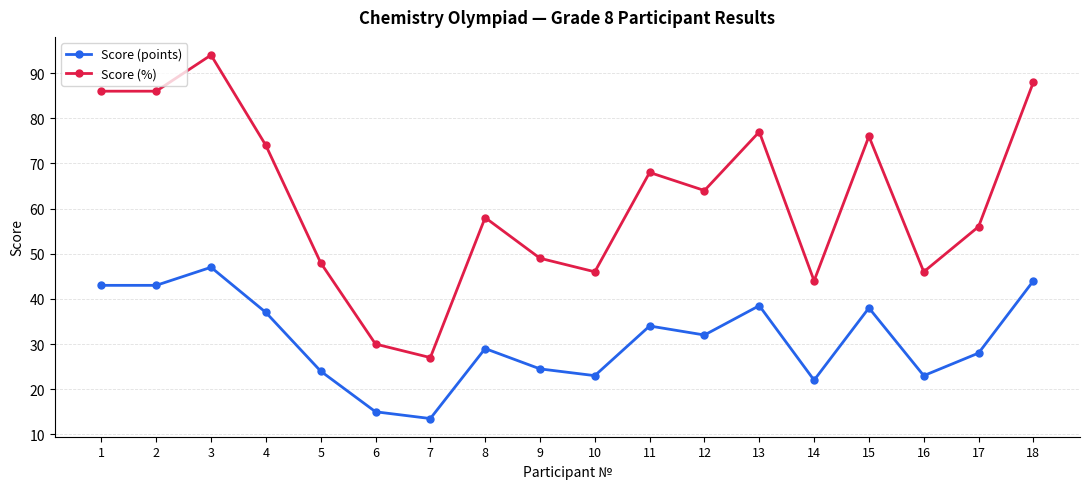

What is the difference between the highest and lowest values at 1?

43.0